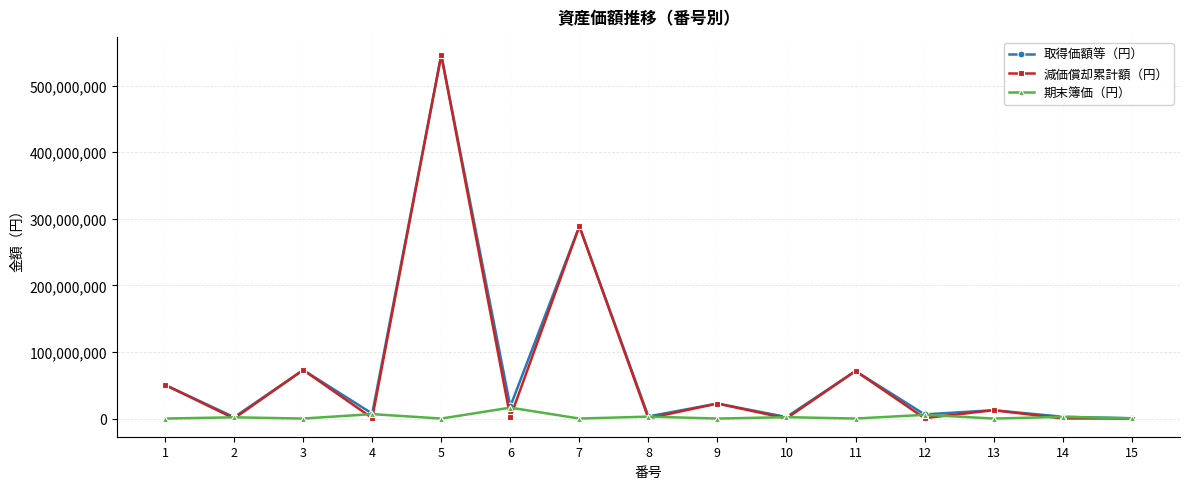

Between 1 and 10, which series saw the biggest shift?

減価償却累計額（円）